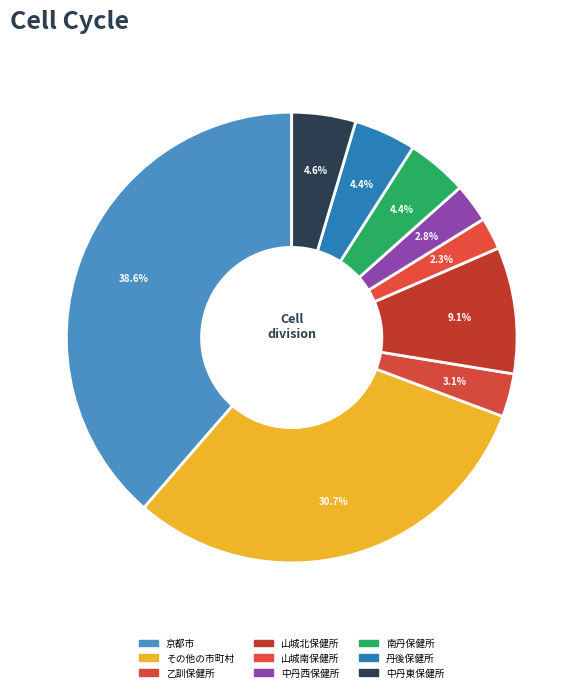

How much of the chart is everything except 南丹保健所?

95.6%